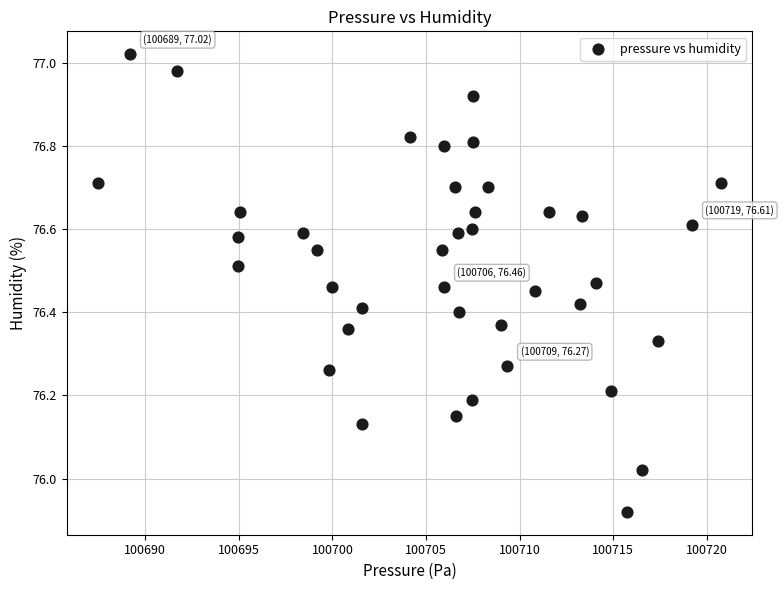

What is the range of X values (max minus min)?

33.3